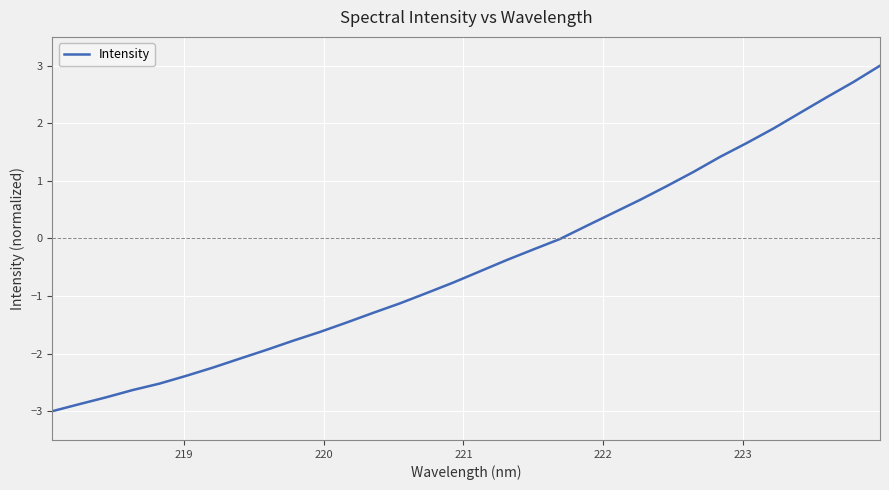

What is the difference between the maximum and minimum values?

6.0